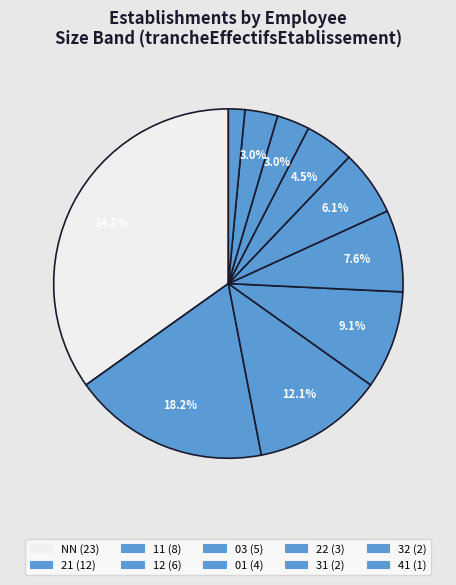

To the nearest percent, what is the difference between the largest and smallest slice percentages?

33%